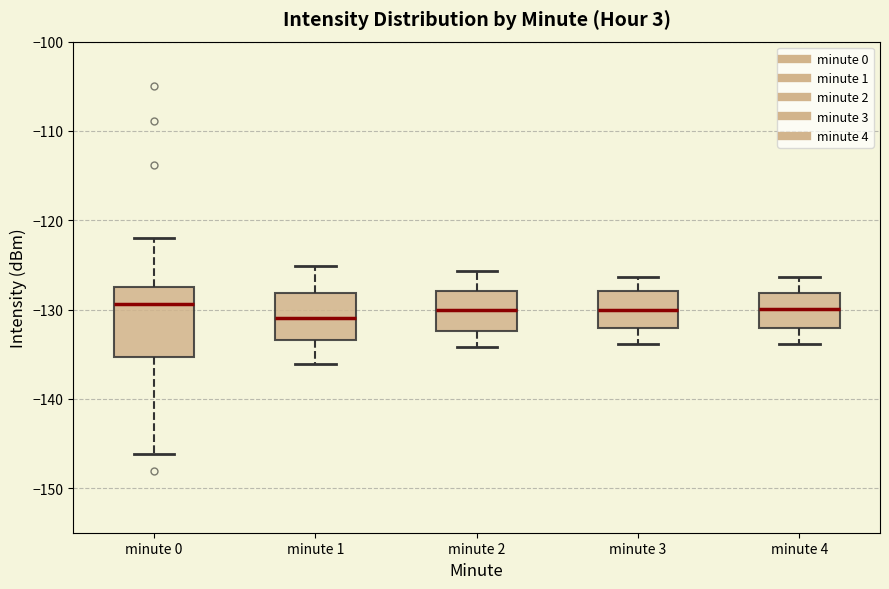

Reading left to right, transcribe this box plot: for each box, give where its median line is, the range the box spans, and where its two whiskers end, as read against the y-axis. The values are not printed on the chart, so give them approximately, as read against the axis.

minute 0: median -129, box -135 to -127, whiskers -146 to -122
minute 1: median -131, box -133 to -128, whiskers -136 to -125
minute 2: median -130, box -132 to -128, whiskers -134 to -126
minute 3: median -130, box -132 to -128, whiskers -134 to -126
minute 4: median -130, box -132 to -128, whiskers -134 to -126